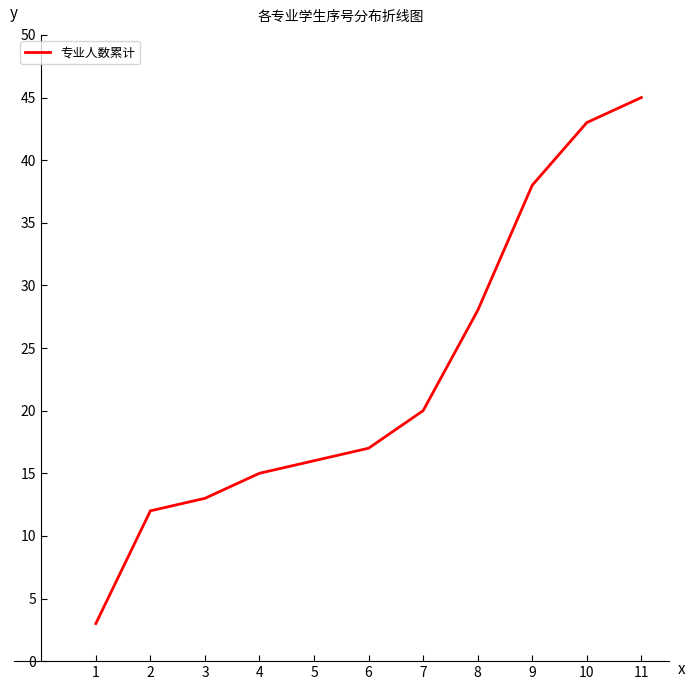

Does the chart display data point markers on the line(s)?

No